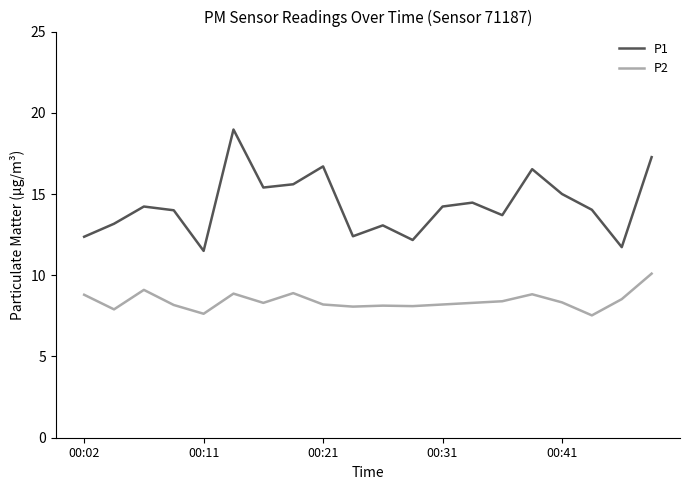

What are all the series names shown in the legend?

P1, P2